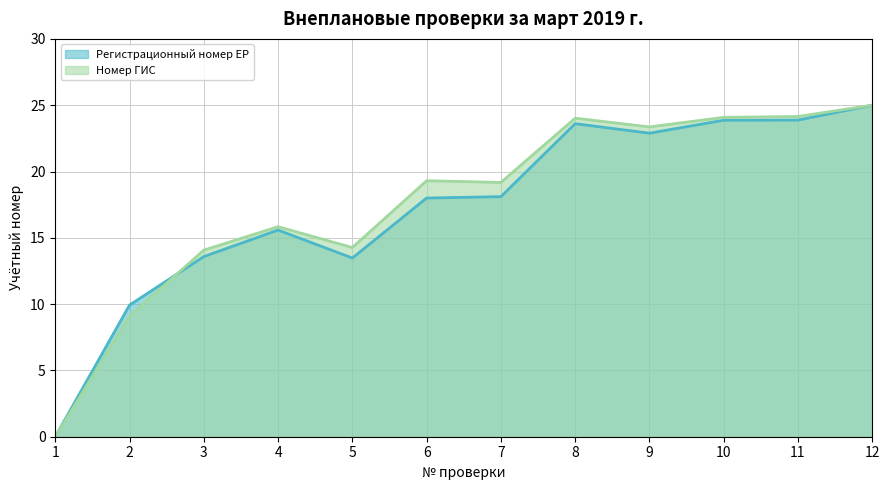

What is the average value of the Номер ГИС series?

17.7